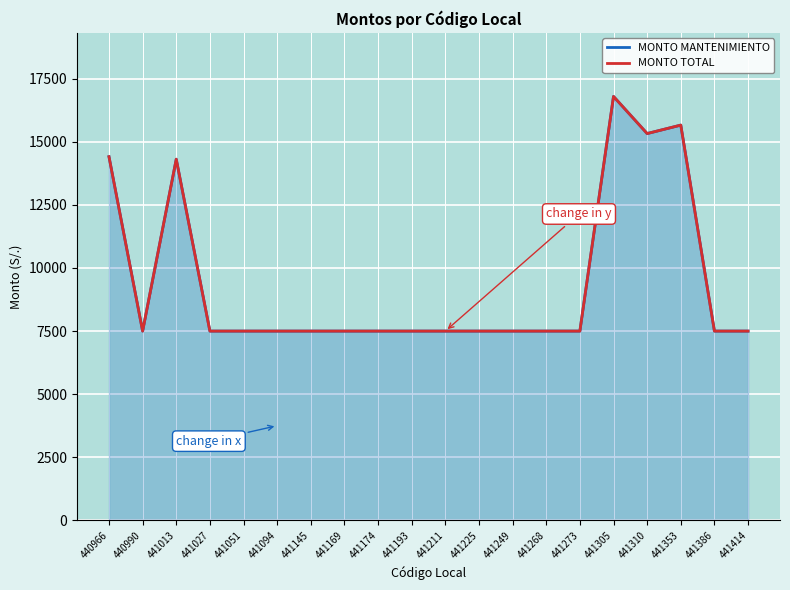

Is it true that MONTO MANTENIMIENTO equals 11806 at 441386?

False